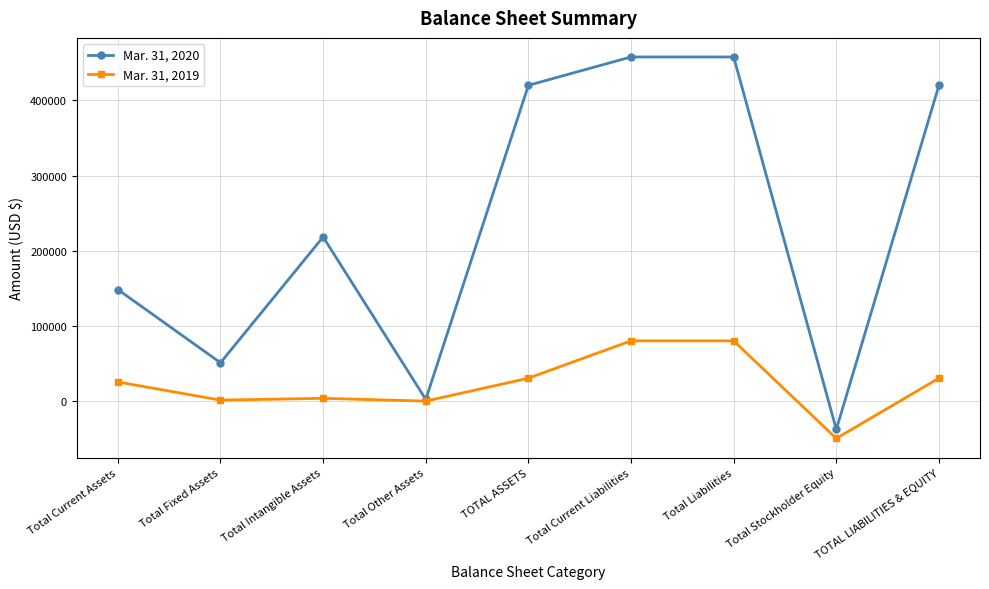

What is the value of the Mar. 31, 2020 point at the 1st from the left?

148363